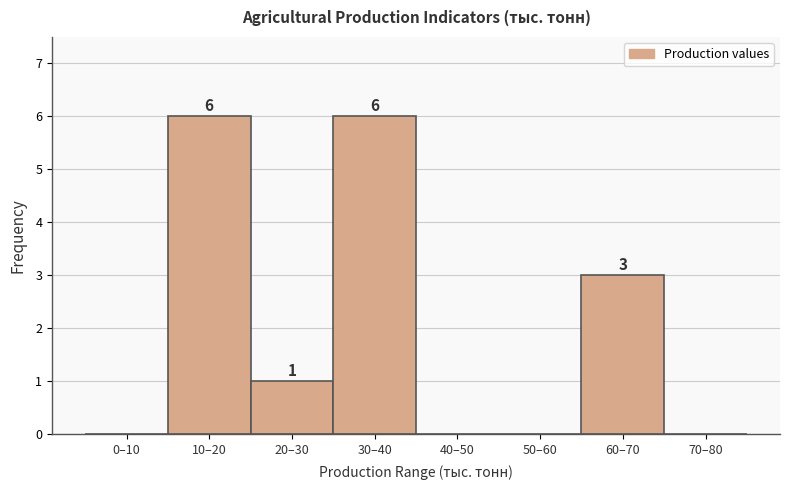

Reading left to right, list all the values displayed in this chart.

0–10=0	10–20=6	20–30=1	30–40=6	40–50=0	50–60=0	60–70=3	70–80=0